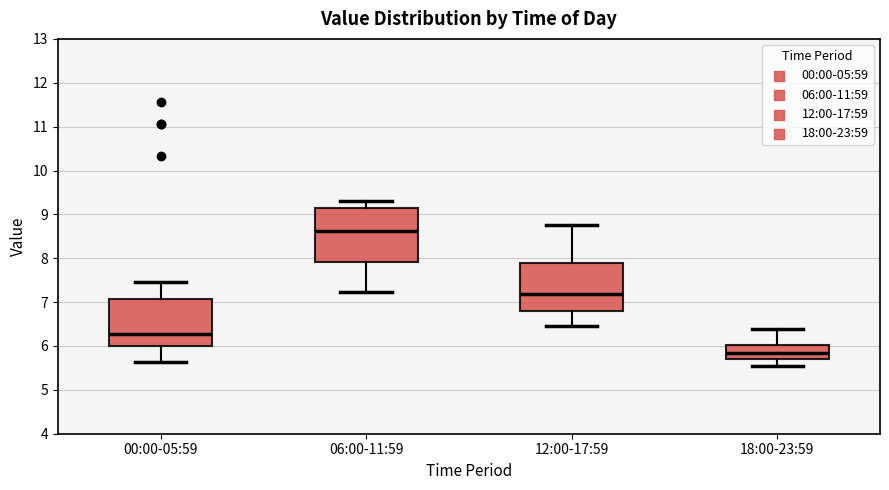

Where is the lower edge of the box for 06:00-11:59 on the y-axis? The values are not printed on the chart, so give them approximately, as read against the axis.

7.9